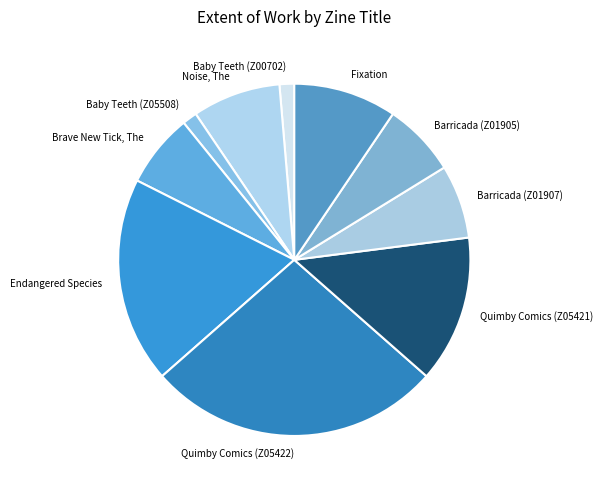

Which category has the biggest portion of the pie?

Quimby Comics (Z05422)